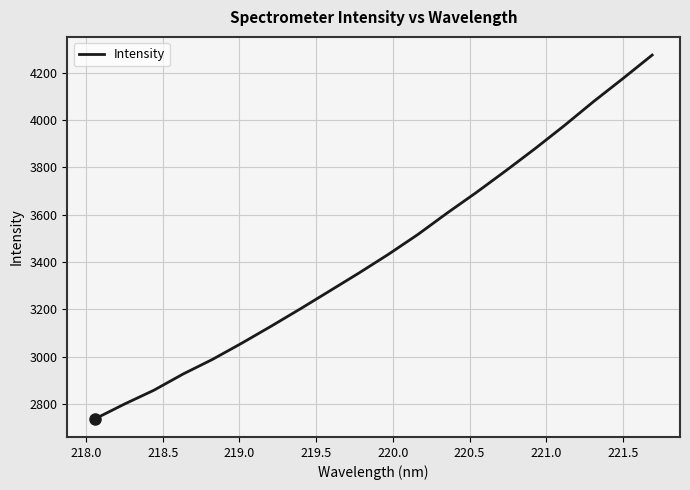

What is the smallest value displayed?

2737.8